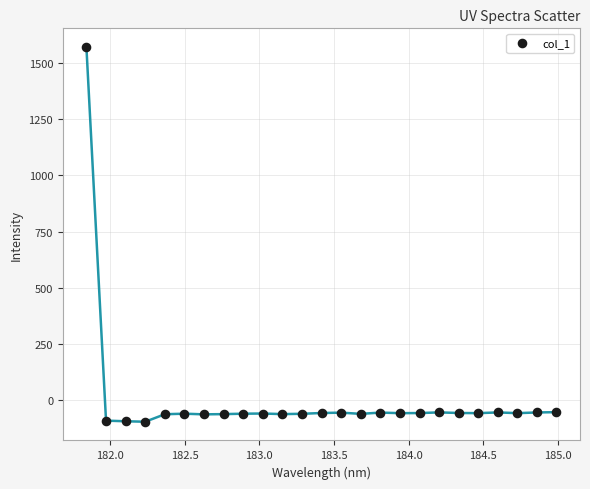

What is the range of X values (max minus min)?

3.1